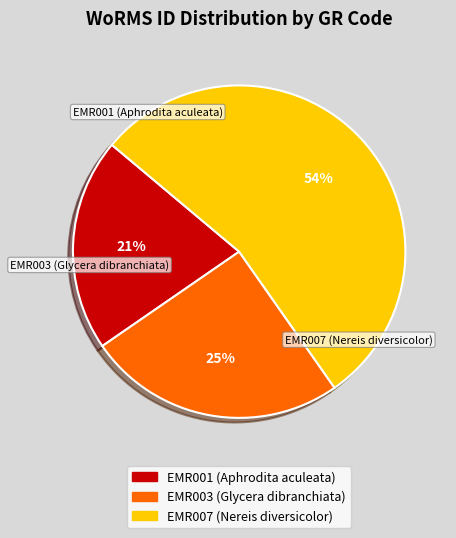

Is EMR007 (Nereis diversicolor) the majority of the pie?

Yes